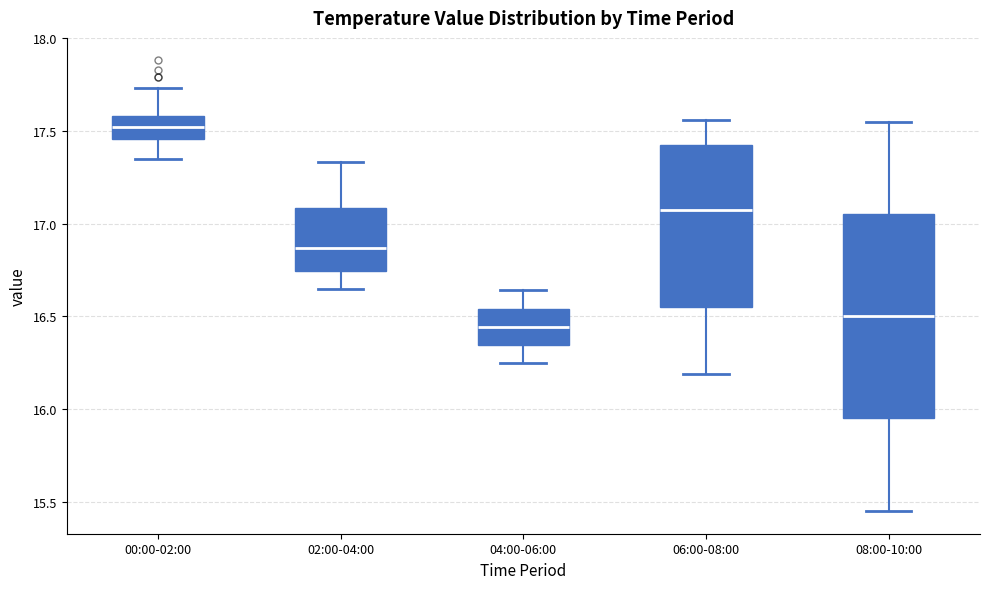

Which box is the tallest, from its lower edge to its upper edge?

08:00-10:00